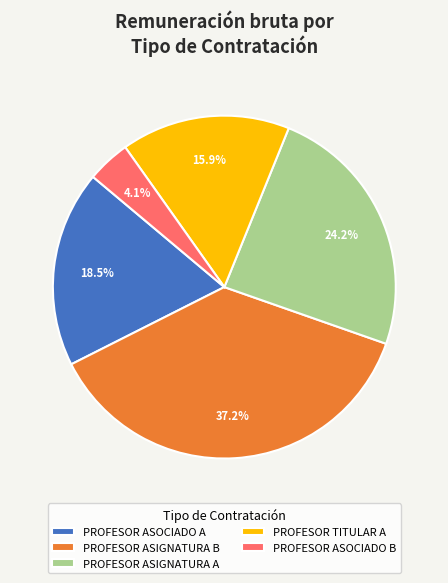

Between PROFESOR TITULAR A and PROFESOR ASIGNATURA B, which is larger?

PROFESOR ASIGNATURA B